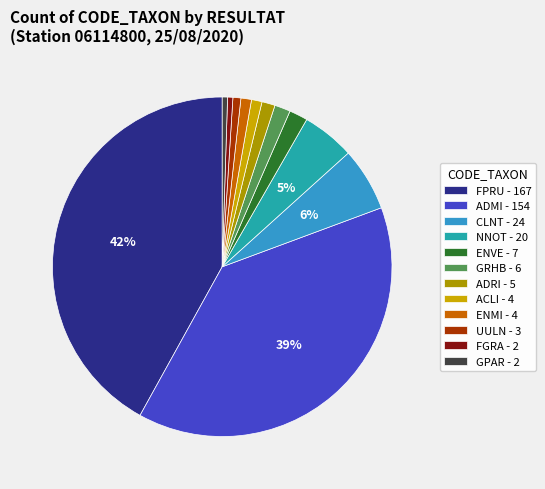

To the nearest percent, what percentage of the pie is FPRU?

42%